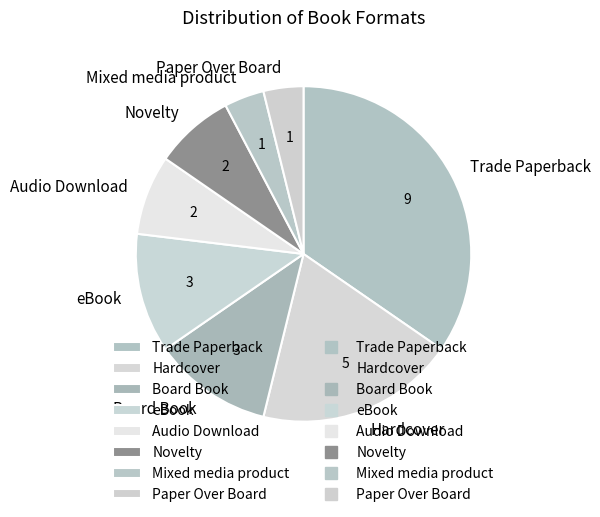

What is the ratio of the value at Trade Paperback to the value at Mixed media product?

9.0